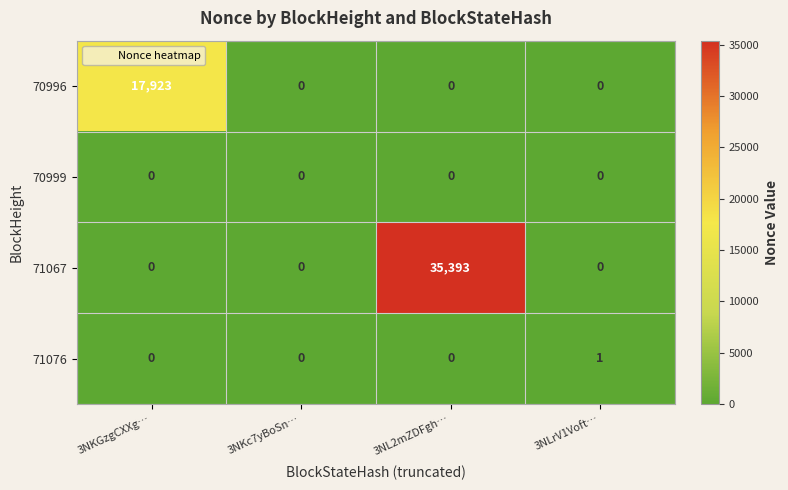

What is the difference between the highest and lowest values at 3NKGzgCXXg…?

17923